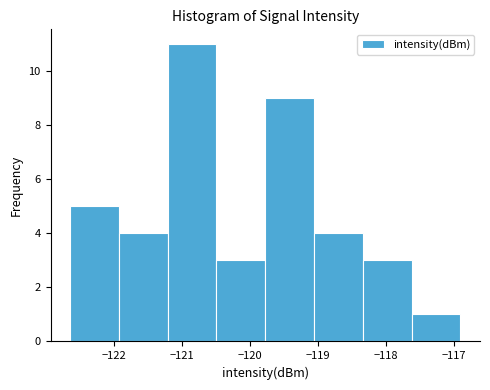

What is the height of the bar covering -119.1 to -118.3 on the x-axis? Neither the bar edges nor the heights are printed on the chart, so give them approximately, as read against the axes.

4